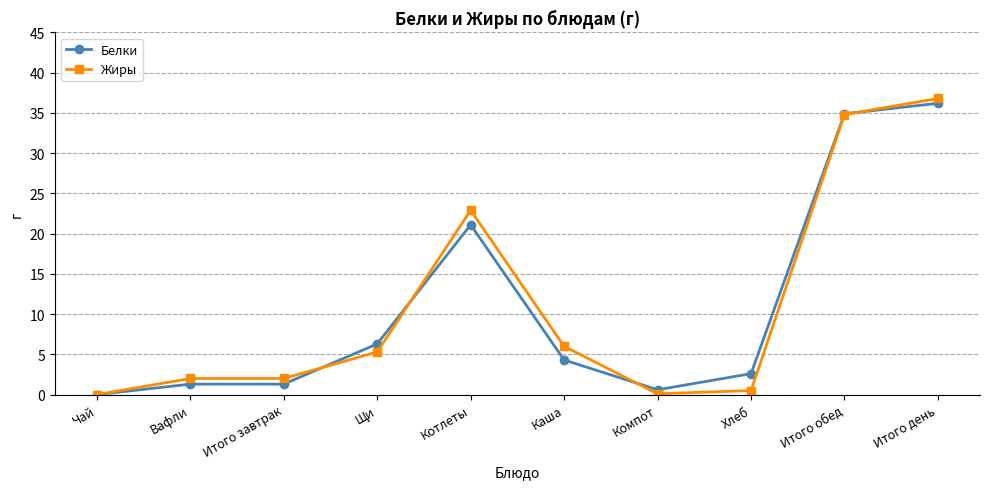

What position from the right is Чай?

10